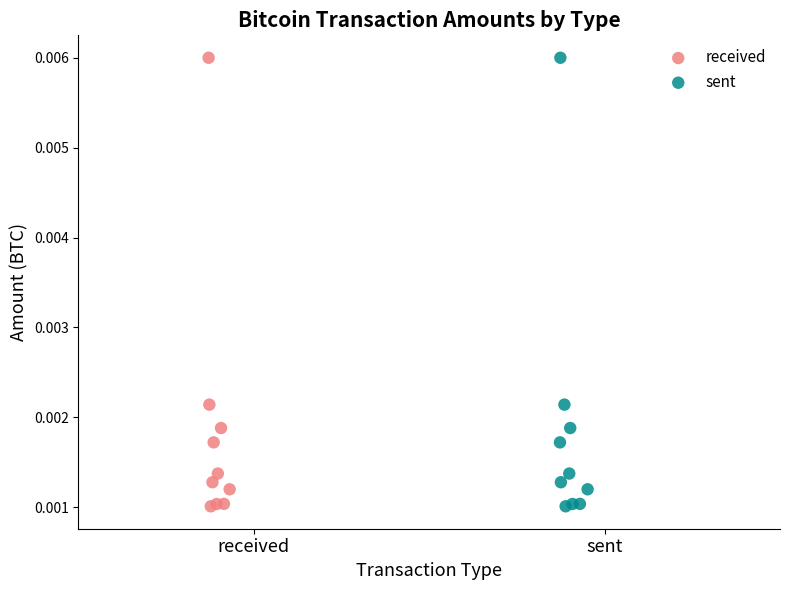

What are all the series names shown in the legend?

received, sent